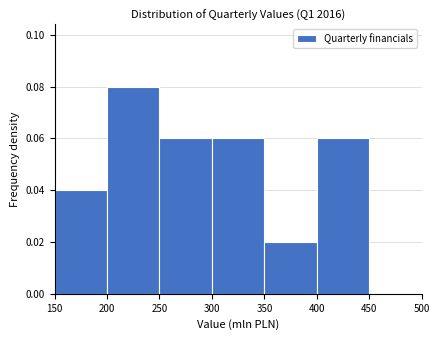

Reading left to right, list every bar in this chart as the range it spans on the x-axis followed by its height. The values are not printed on the chart, so give them approximately, as read against the axis.

150 to 200: 0.04
200 to 250: 0.08
250 to 300: 0.06
300 to 350: 0.06
350 to 400: 0.02
400 to 450: 0.06
450 to 500: 0